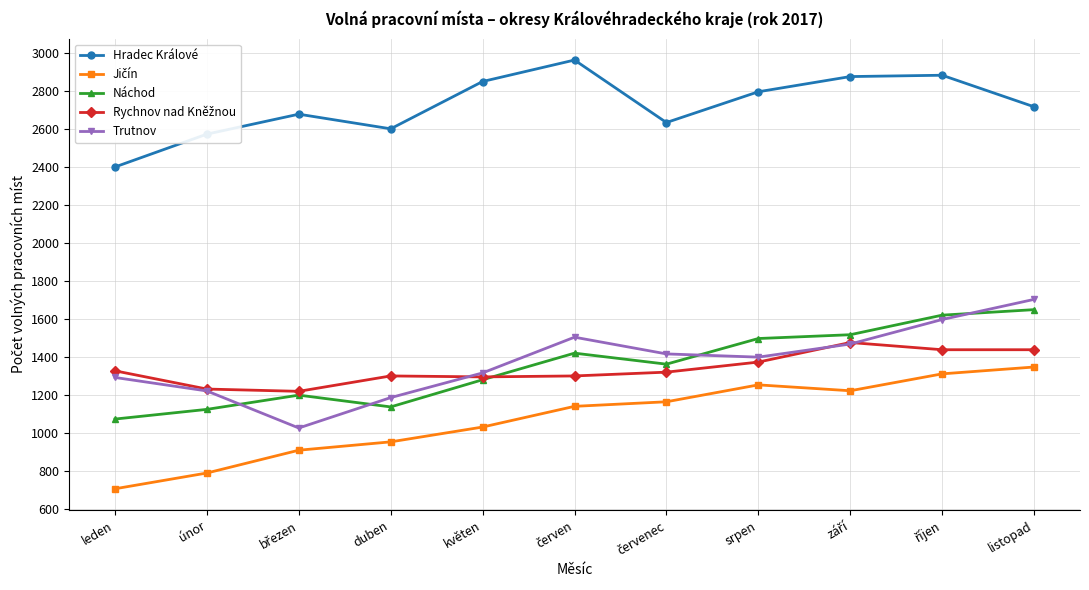

What is the label of the 1st point from the right?

listopad